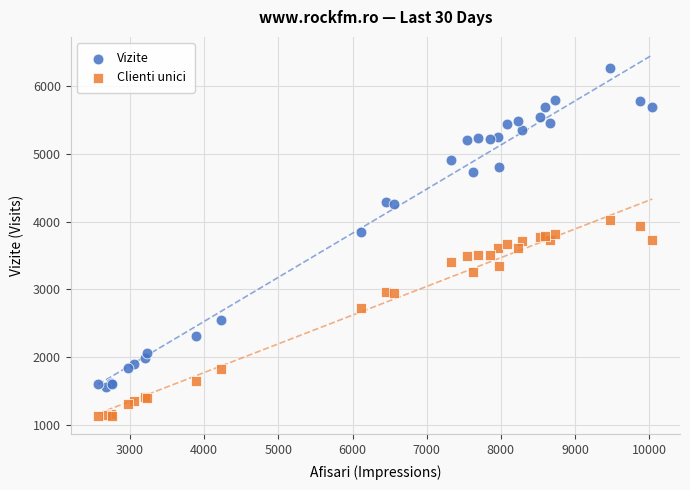

What are all the series names shown in the legend?

Vizite, Clienti unici